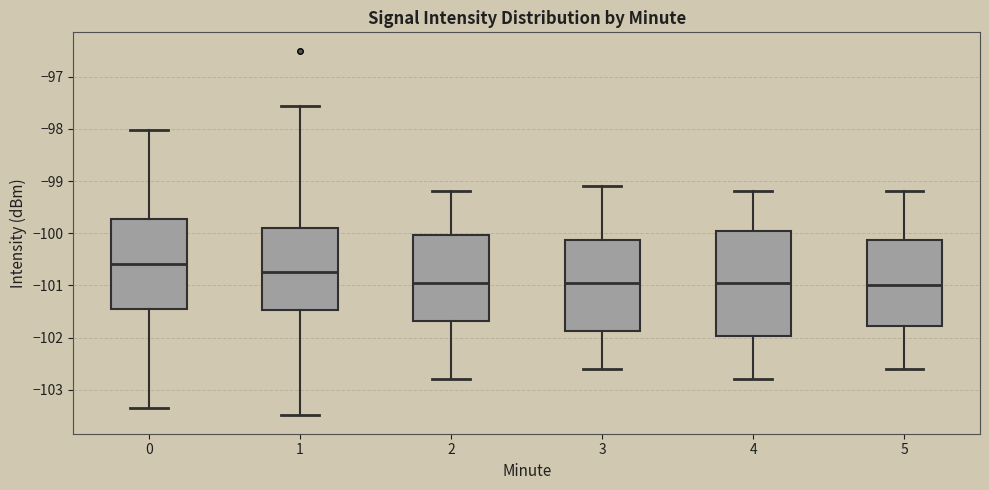

Which box has the highest median line?

0